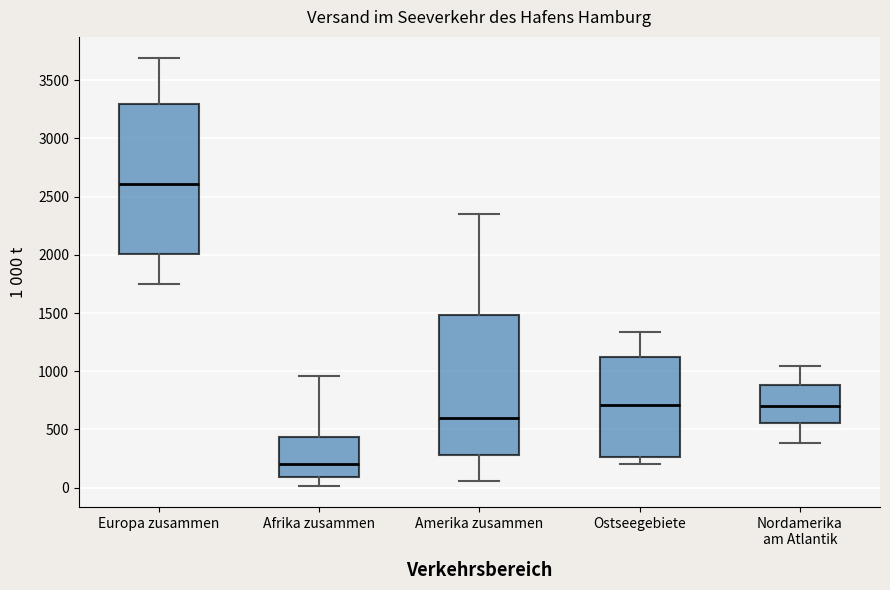

Which box has the highest median line?

Europa zusammen